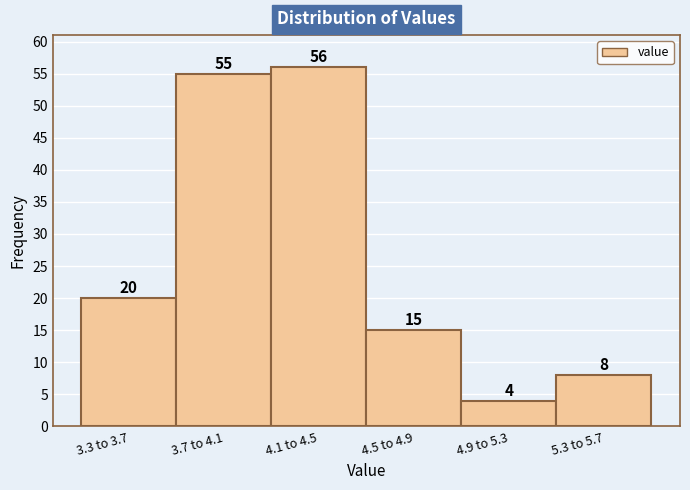

Reading right to left, extract all data points from this chart.

8	4	15	56	55	20